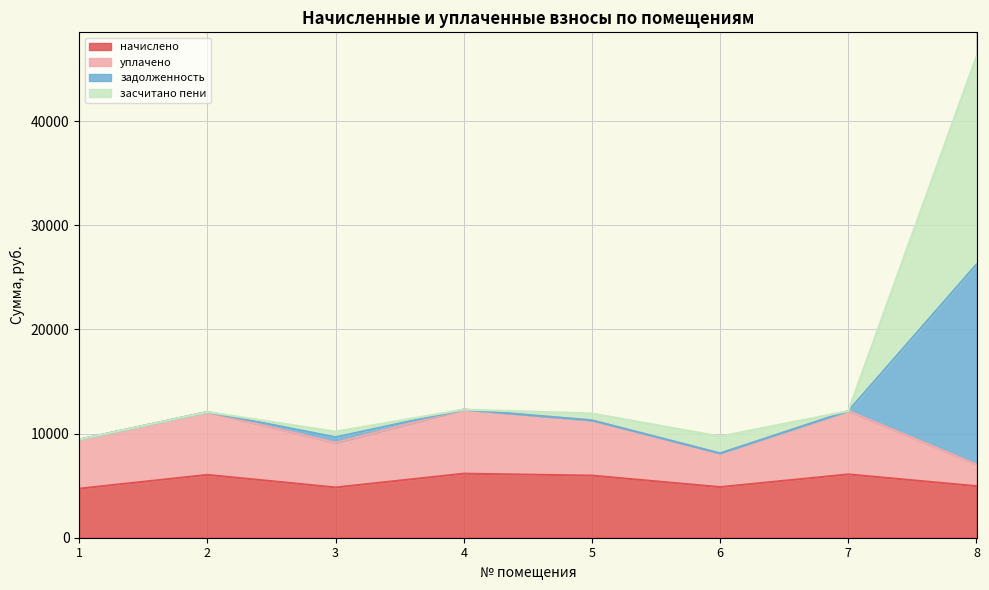

The уплачено series shows 8102.4 at 6. True or false?

True